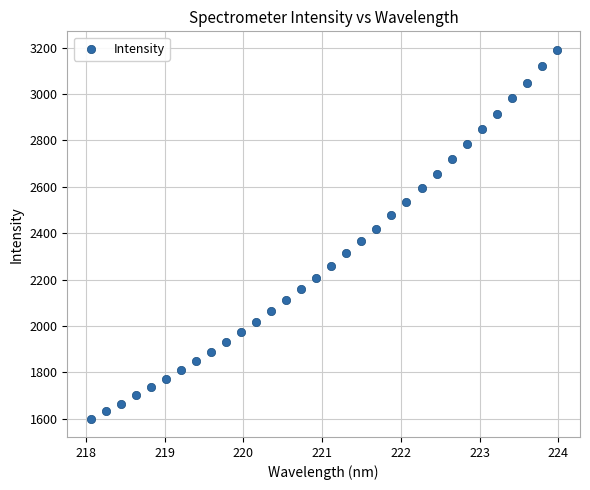

What is the range of X values (max minus min)?

5.9